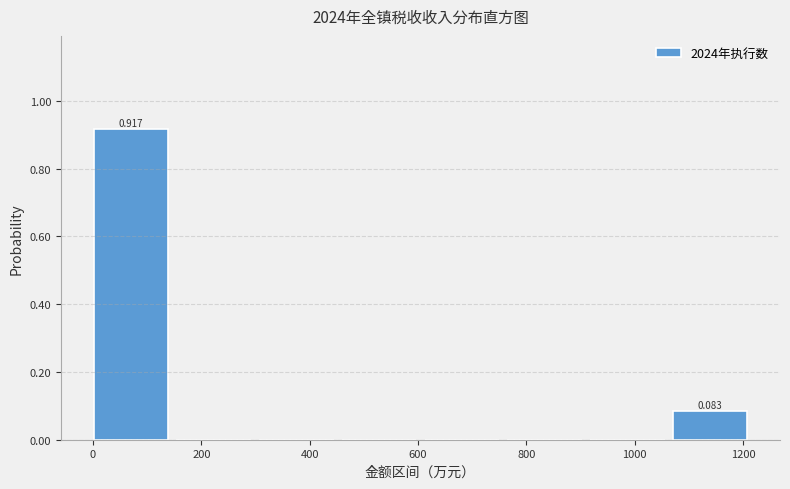

Over which range of the x-axis is the bar tallest?

0 to 160